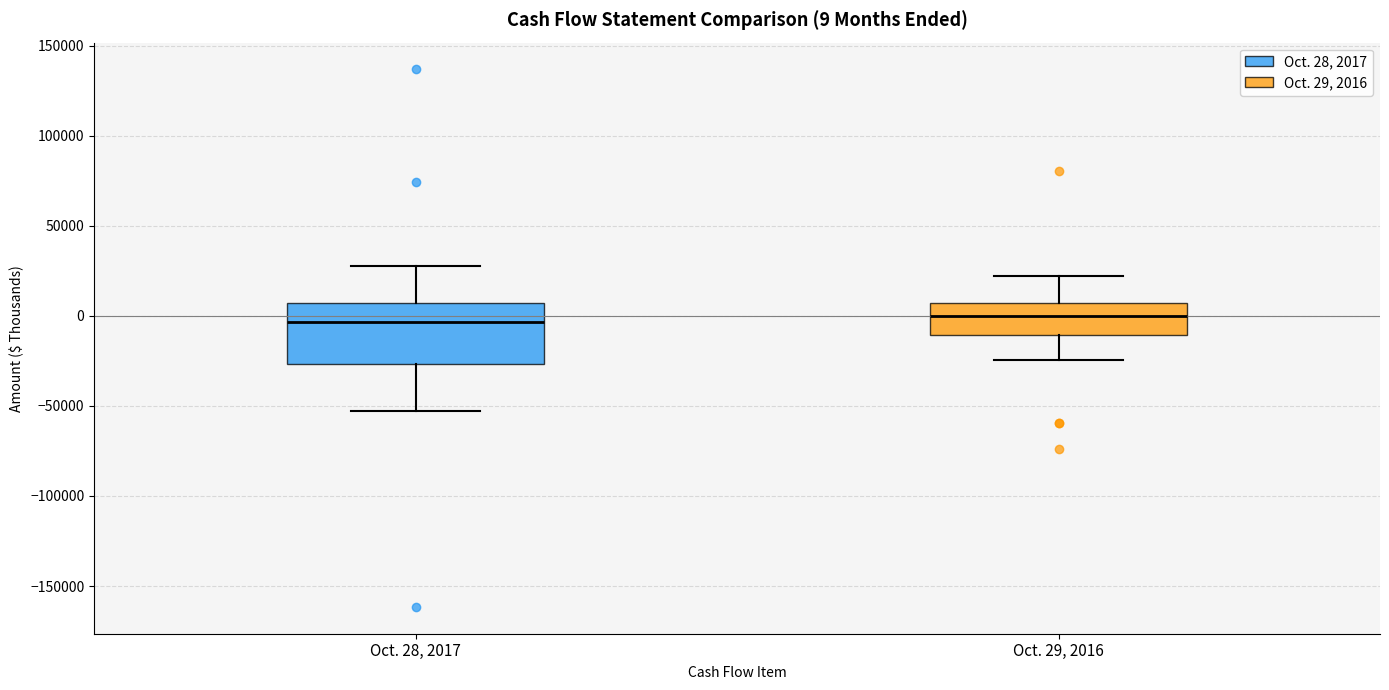

Which box is the tallest, from its lower edge to its upper edge?

Oct. 28, 2017